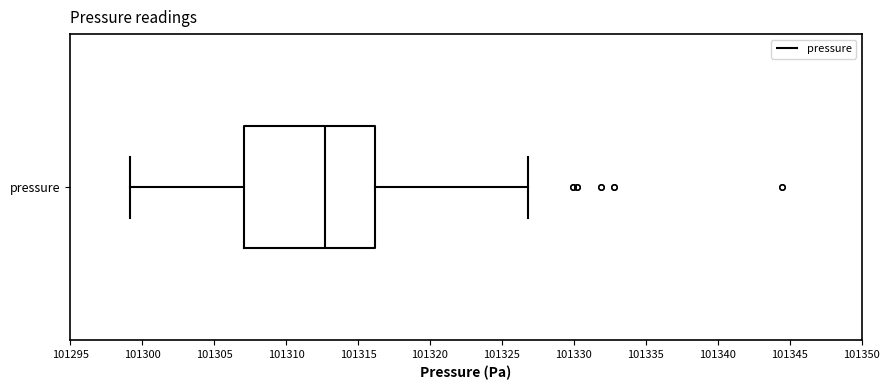

Read this box plot against the x-axis: the position of the median line, the range covered by the box, and the ends of both whiskers. The values are not printed on the chart, so give them approximately, as read against the axis.

median 101312.5, box 101307.0 to 101316.0, whiskers 101299.0 to 101327.0